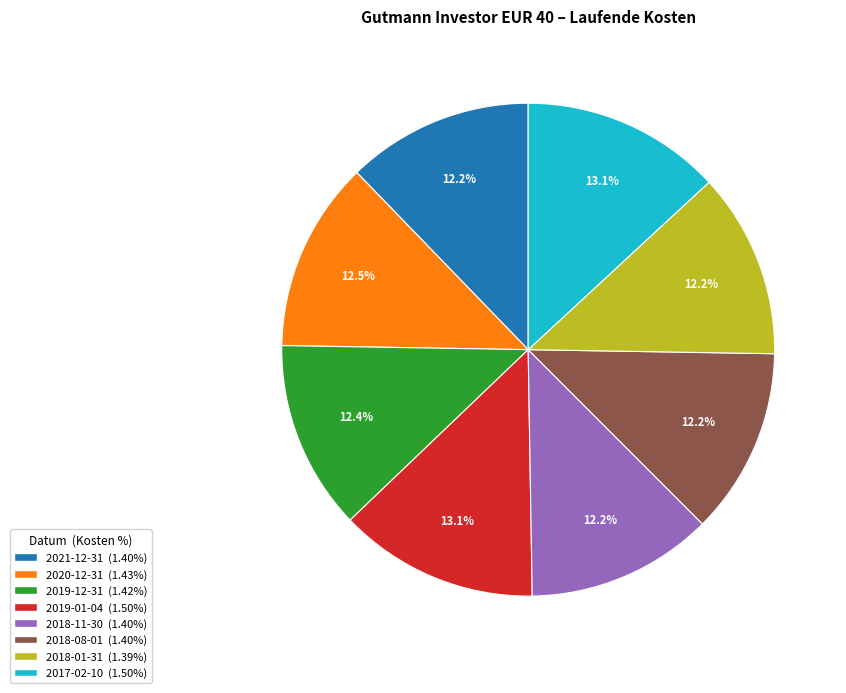

Does 2019-01-04 account for over 50% of the chart?

No